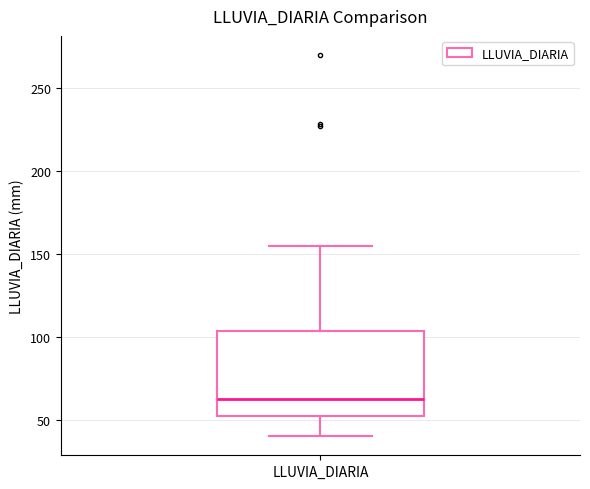

Read this box plot against the y-axis: the position of the median line, the range covered by the box, and the ends of both whiskers. The values are not printed on the chart, so give them approximately, as read against the axis.

median 65, box 55 to 105, whiskers 40 to 155